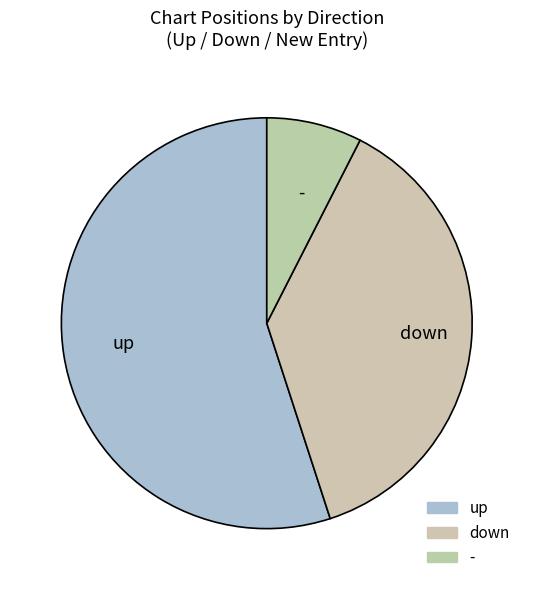

Combined, do up and - account for over 50%?

Yes